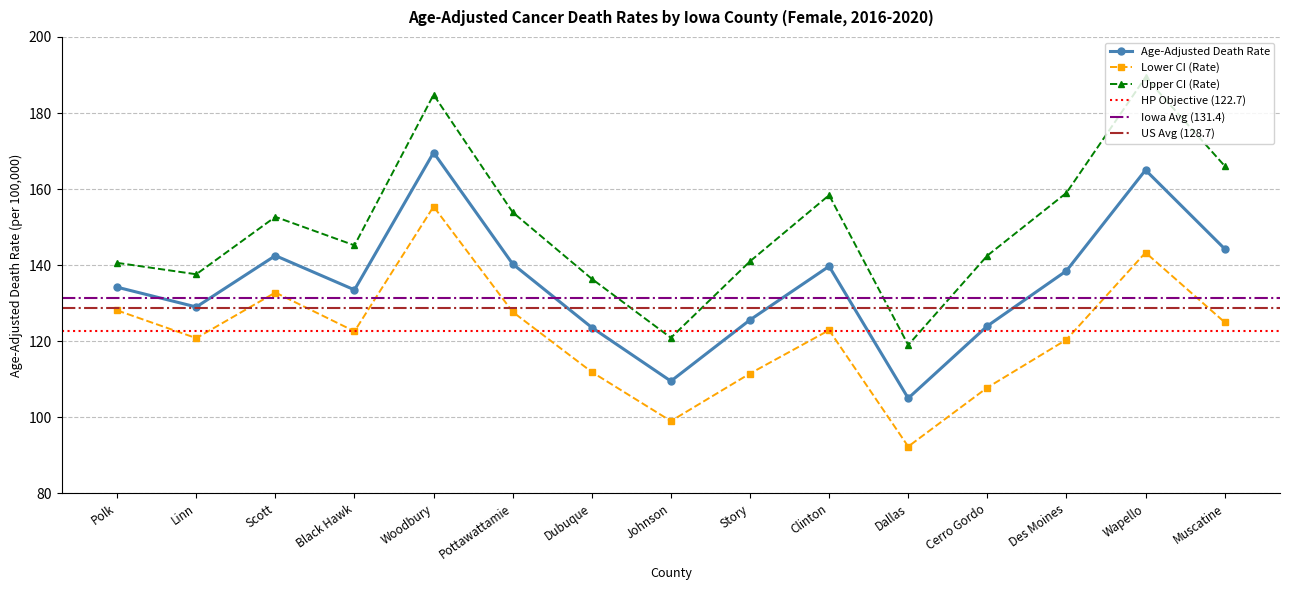

List the series in order of their peak value, highest first.

Upper CI (Rate), Age-Adjusted Death Rate, Lower CI (Rate)